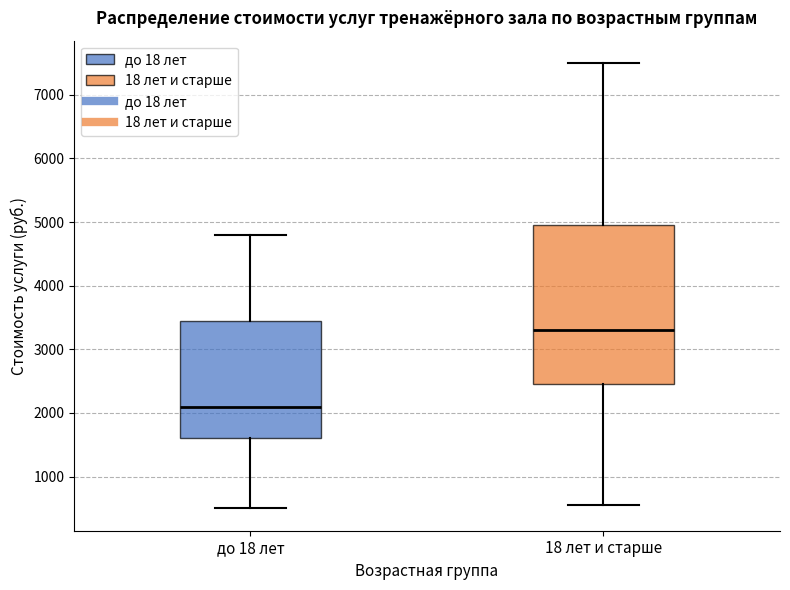

Which box is the tallest, from its lower edge to its upper edge?

18 лет и старше